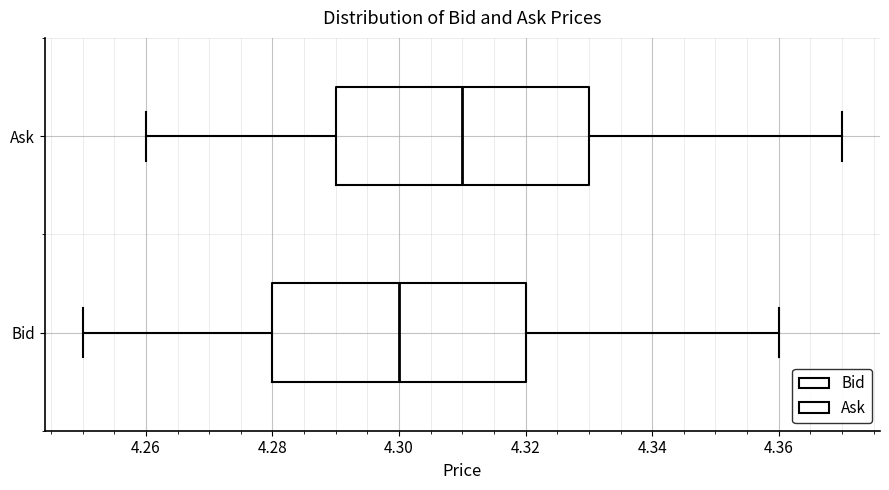

Reading bottom to top, read every box against the x-axis: the position of its median line, the range the box covers, and the ends of its whiskers. The values are not printed on the chart, so give them approximately, as read against the axis.

Bid: median 4.30, box 4.28 to 4.32, whiskers 4.25 to 4.36
Ask: median 4.31, box 4.29 to 4.33, whiskers 4.26 to 4.37